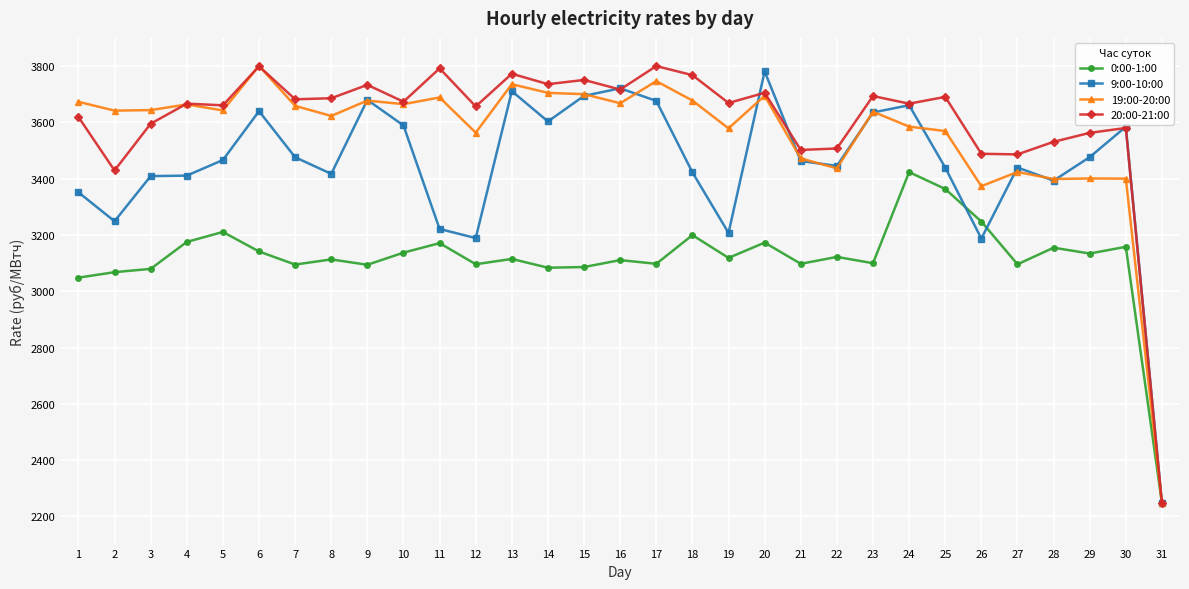

How many data points does each series have?

31